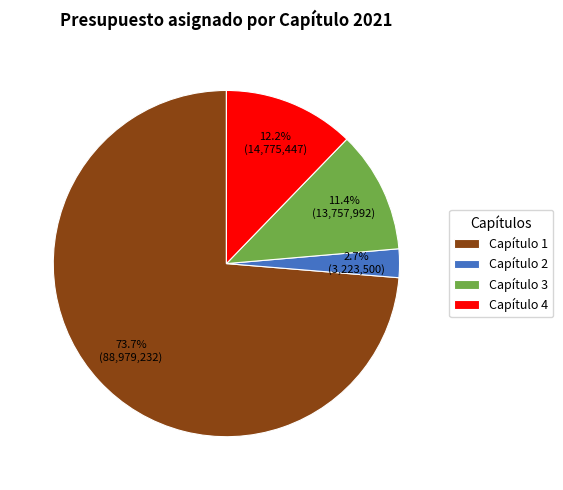

Which category accounts for the majority?

Capítulo 1